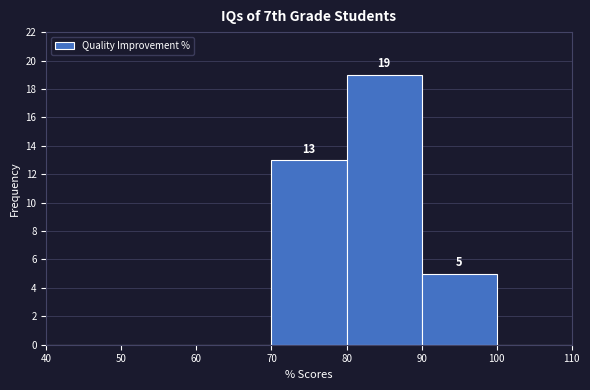

Which range on the x-axis has the tallest bar?

80 to 90